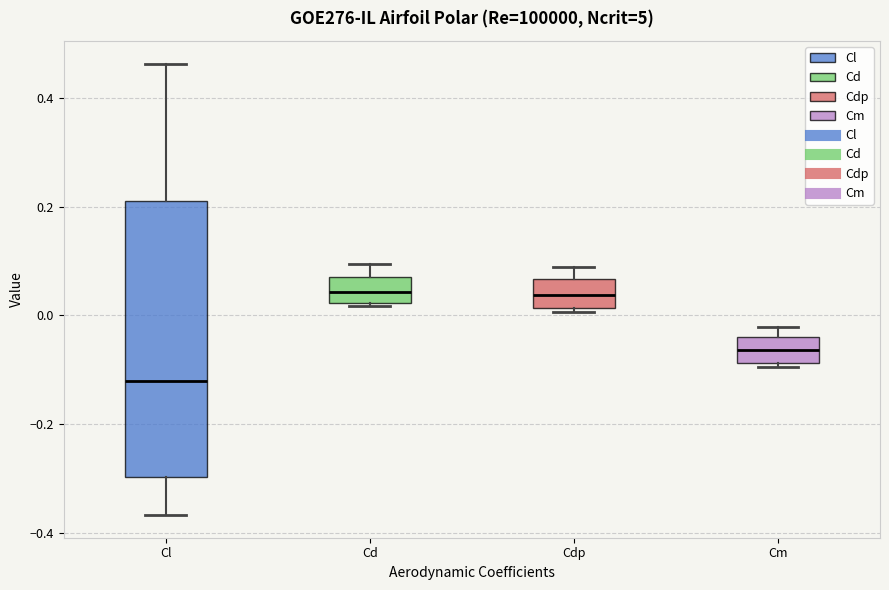

Which box is the tallest, from its lower edge to its upper edge?

Cl